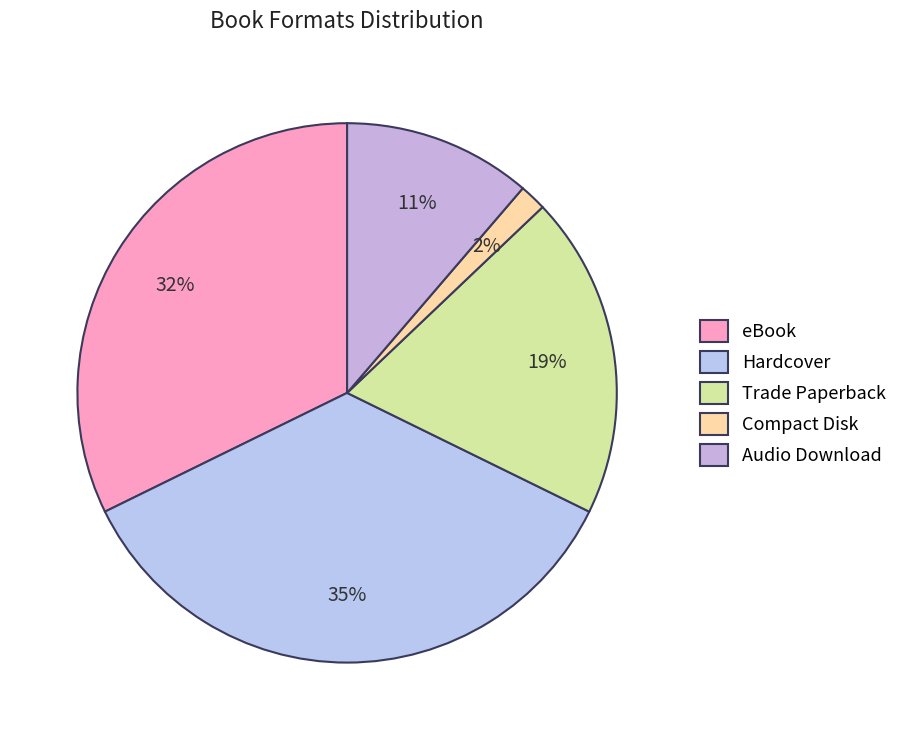

How many slices are in this pie chart?

5